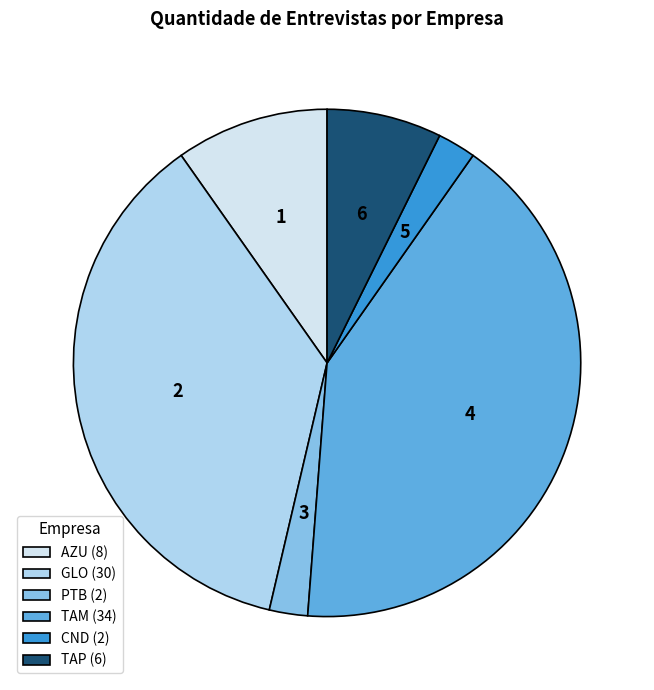

Is there any slice that represents more than half of the pie?

No